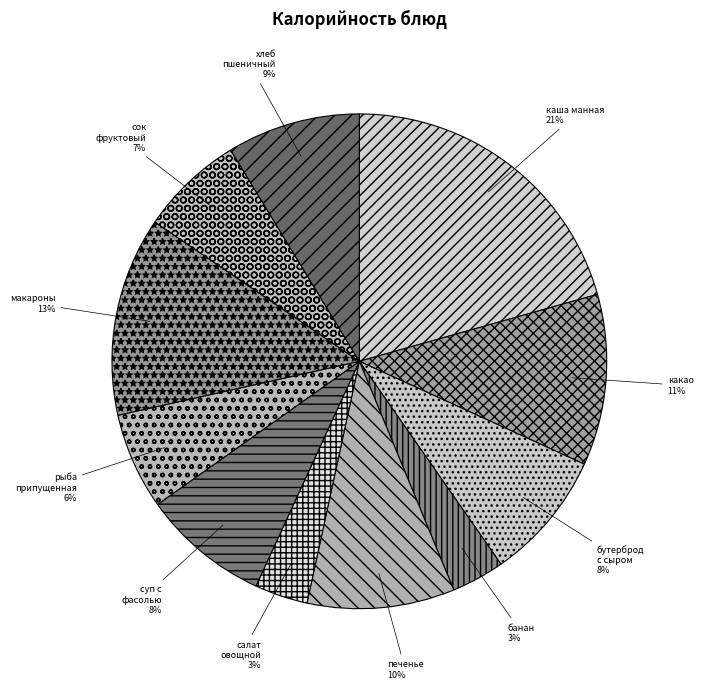

Do макароны and какао together represent more than half of the pie?

No